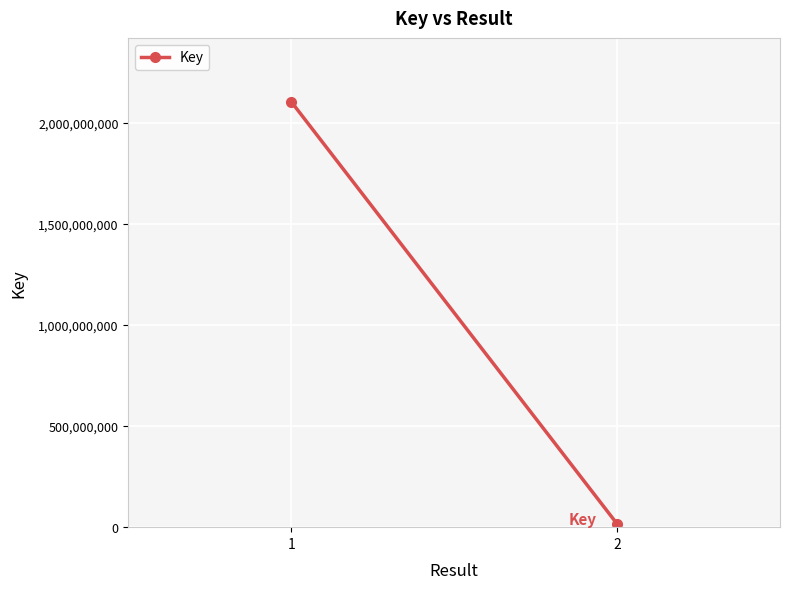

Approximately how many times larger is the value at 1 compared to 2?

128.9